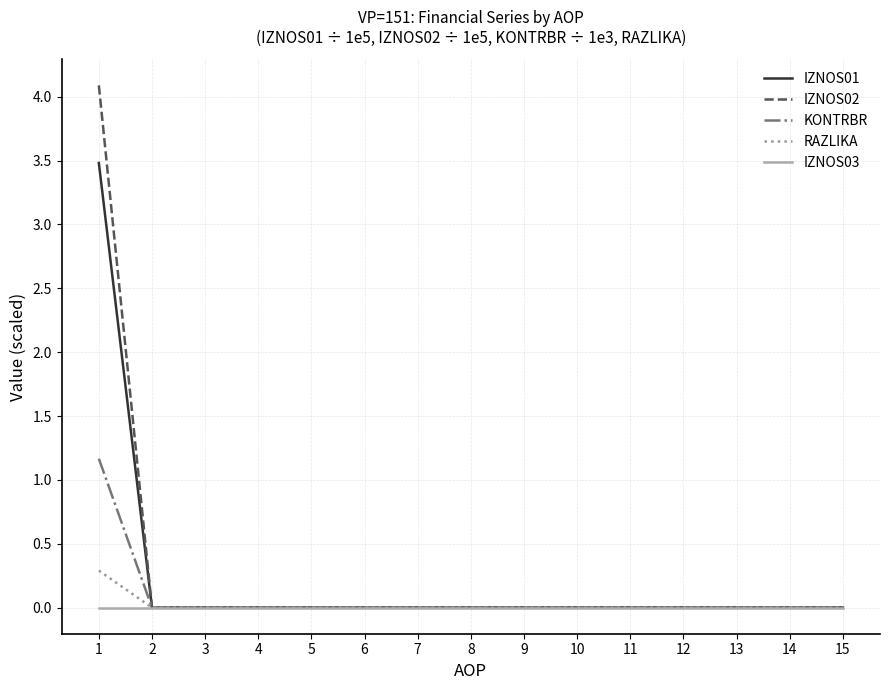

How many series are shown in this chart?

5